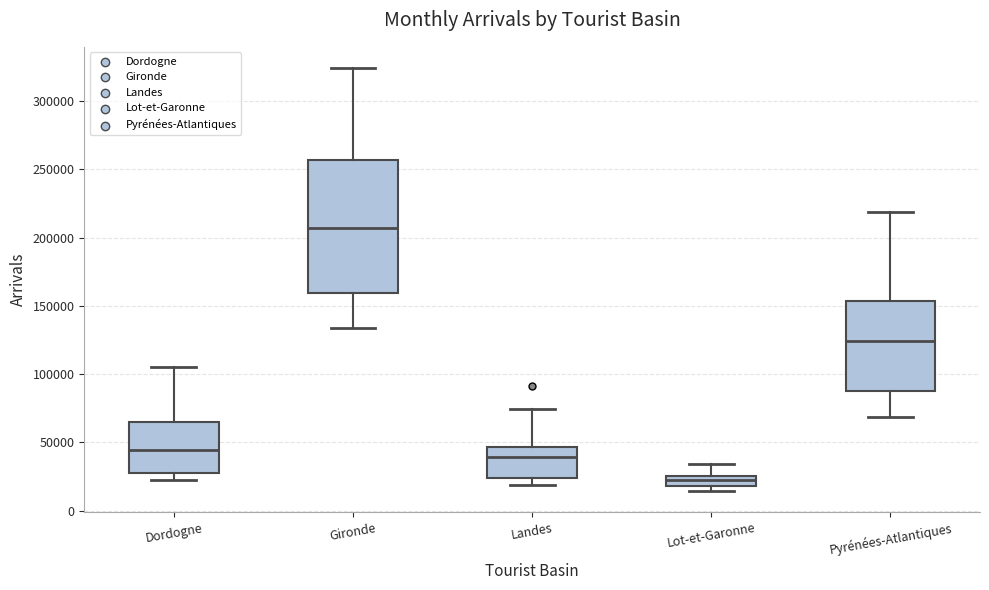

Which box's median line is the lowest?

Lot-et-Garonne